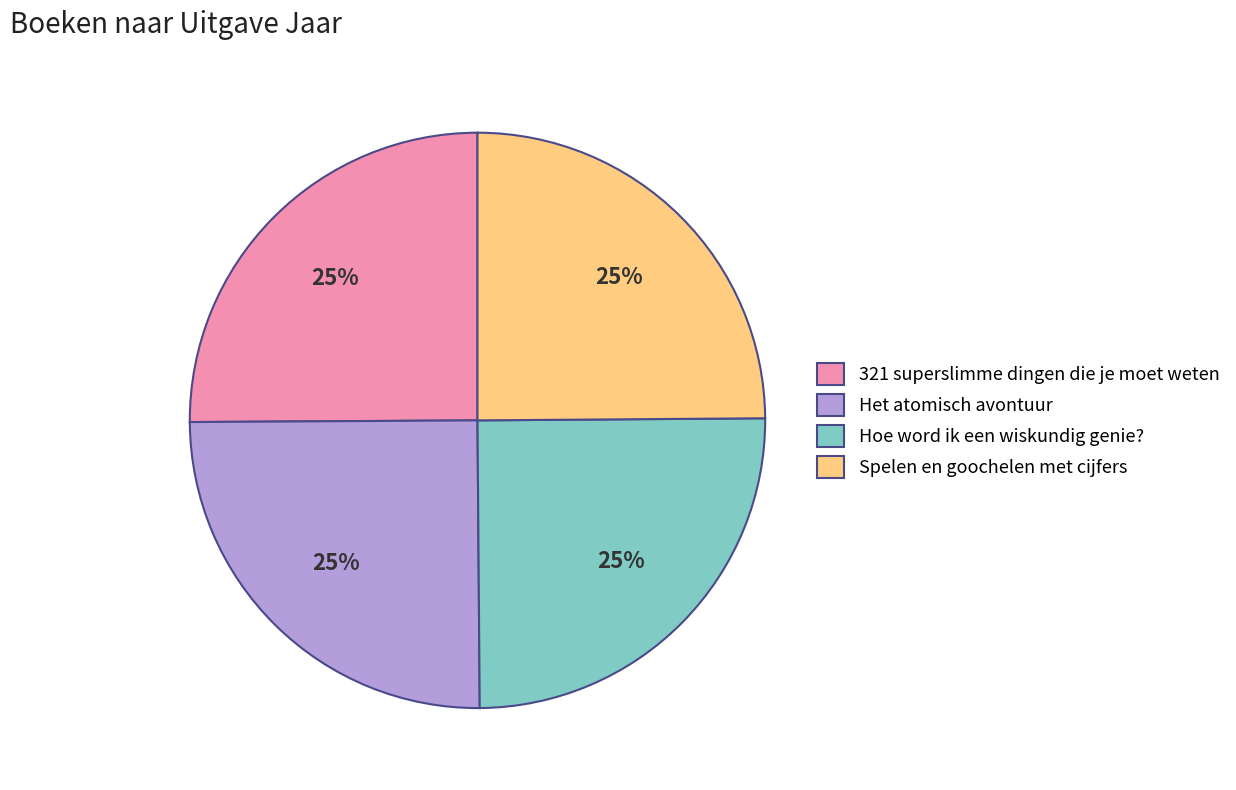

What percentage is the 321 superslimme dingen die je moet weten slice, to the nearest percent?

25%